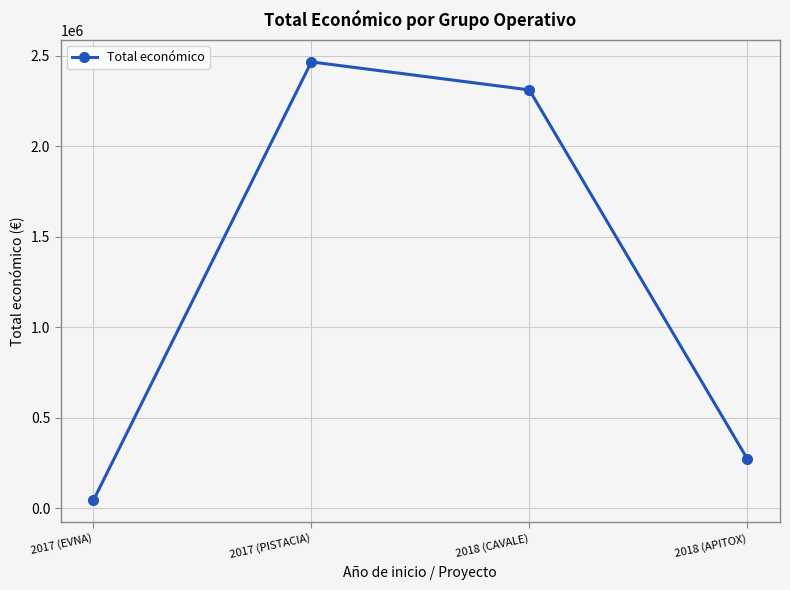

At which category does the data reach its first local peak?

2017 (PISTACIA)